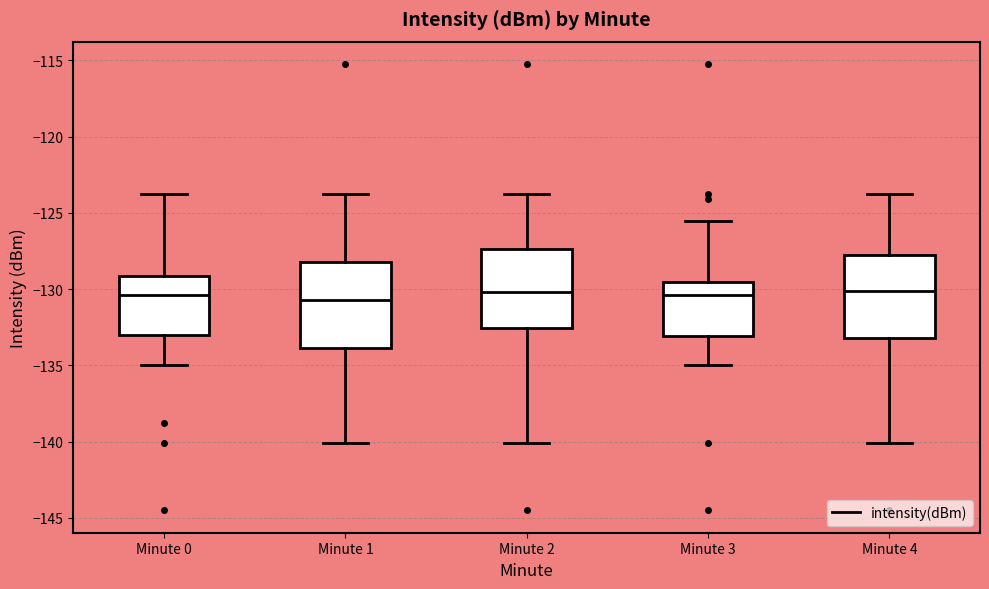

Where does the lower whisker of the box for Minute 1 end on the y-axis? The values are not printed on the chart, so give them approximately, as read against the axis.

-140.0